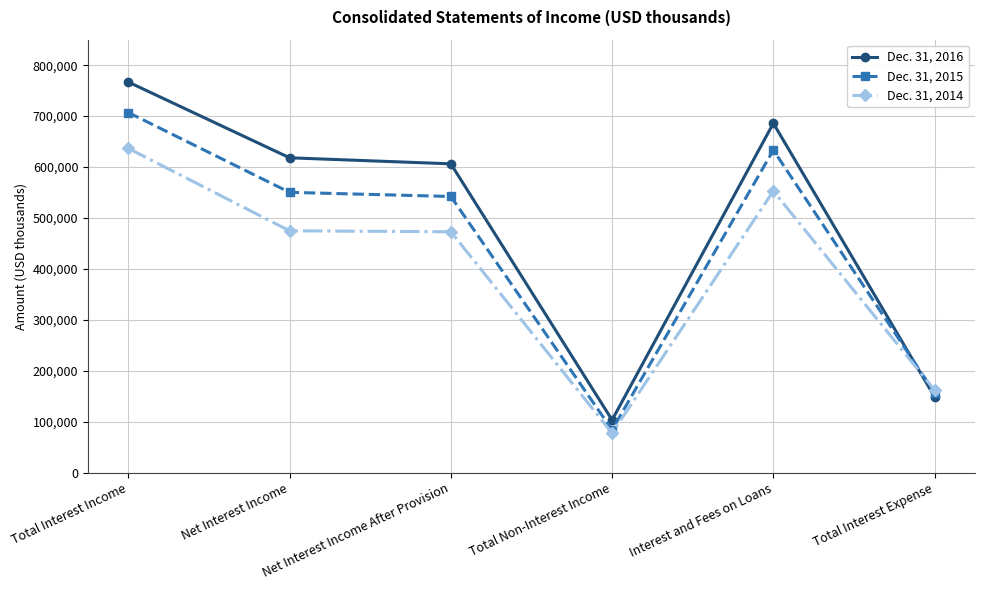

The Dec. 31, 2015 series shows 357313 at Total Interest Income. True or false?

False